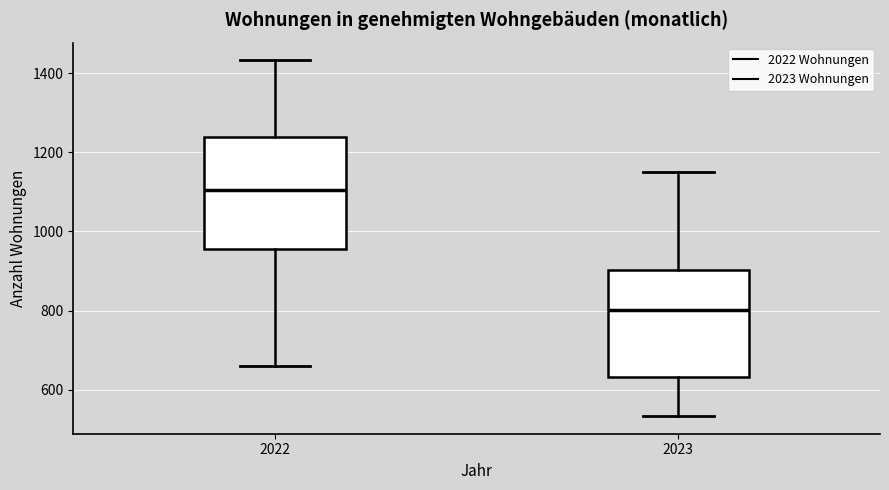

Where does the lower whisker of the box at x = 2022 end on the y-axis? The values are not printed on the chart, so give them approximately, as read against the axis.

660